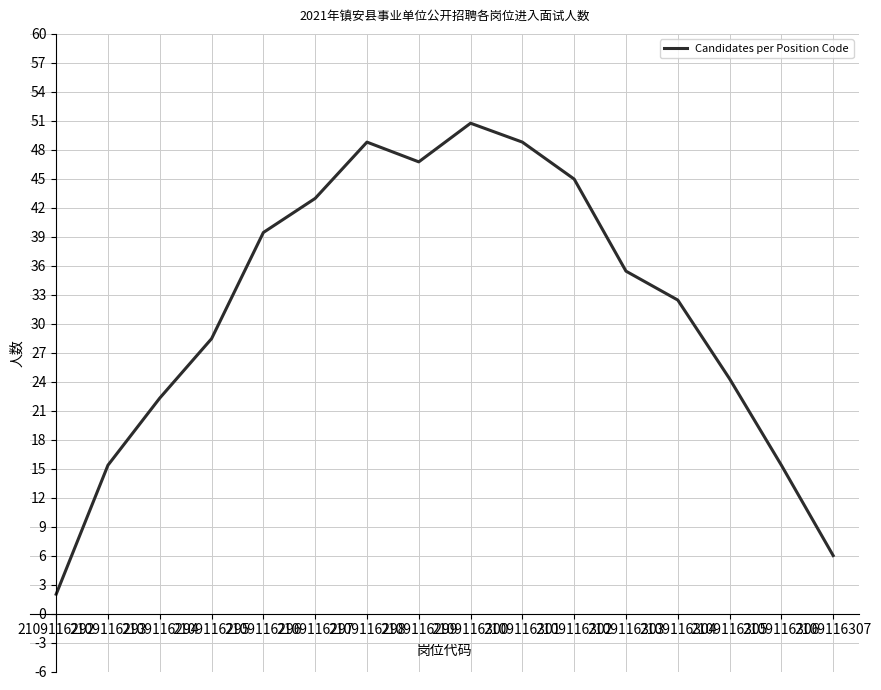

What is the ratio of the value at 2109116307 to the value at 2109116296?

0.2